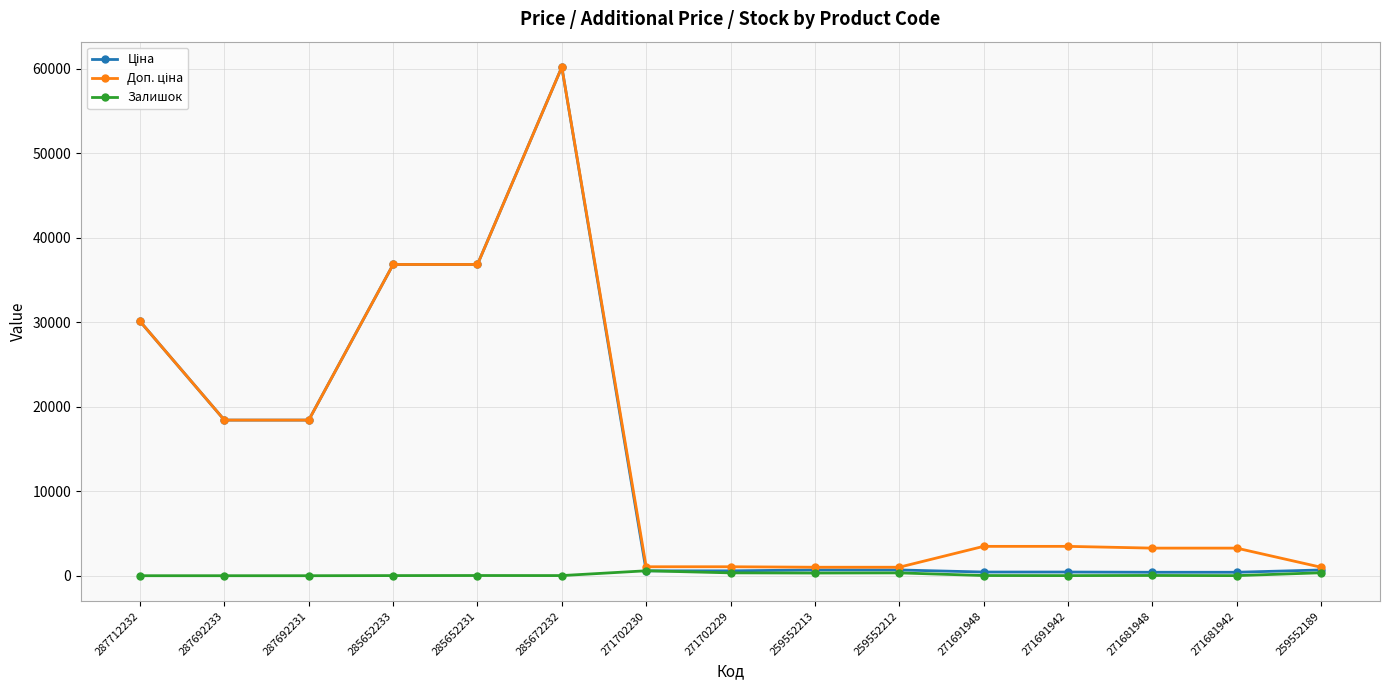

Is it true that Залишок equals 16.0 at 285672232?

True